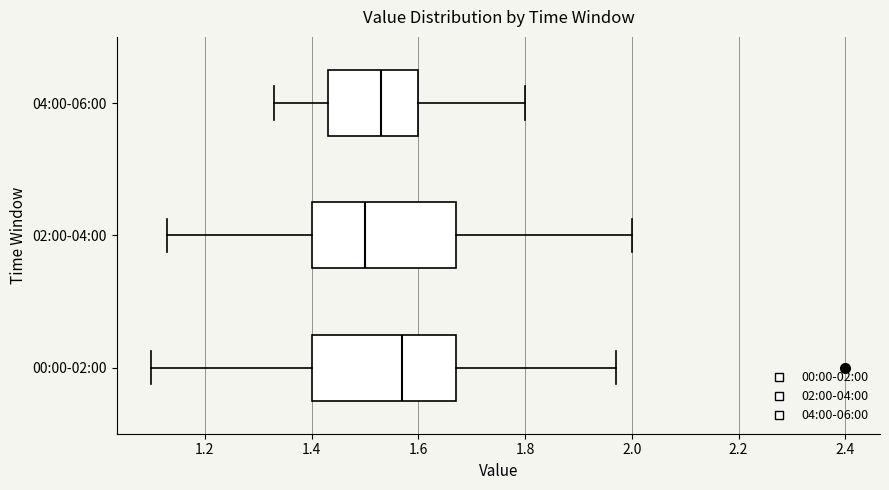

Which box has the furthest to the right median line?

00:00-02:00